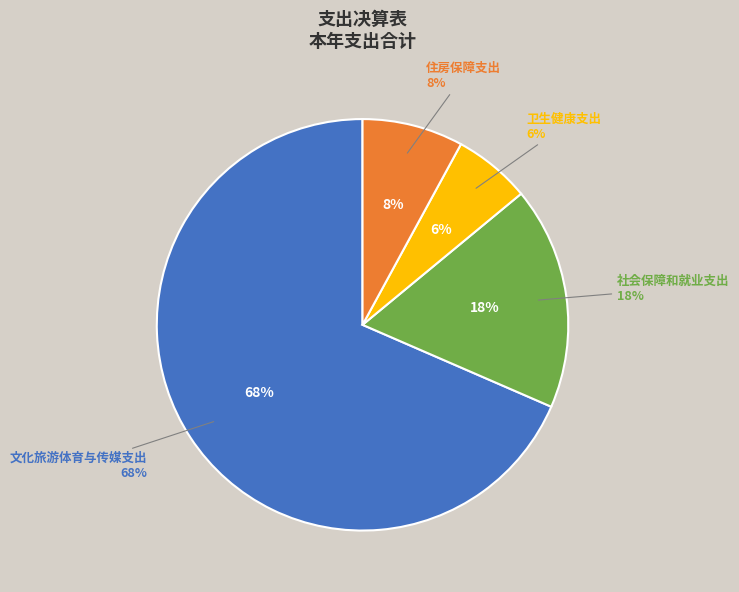

Is there any slice that represents more than half of the pie?

Yes